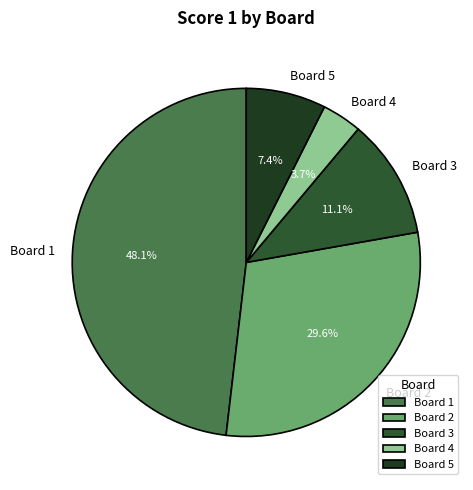

Does Board 3 account for over 50% of the chart?

No